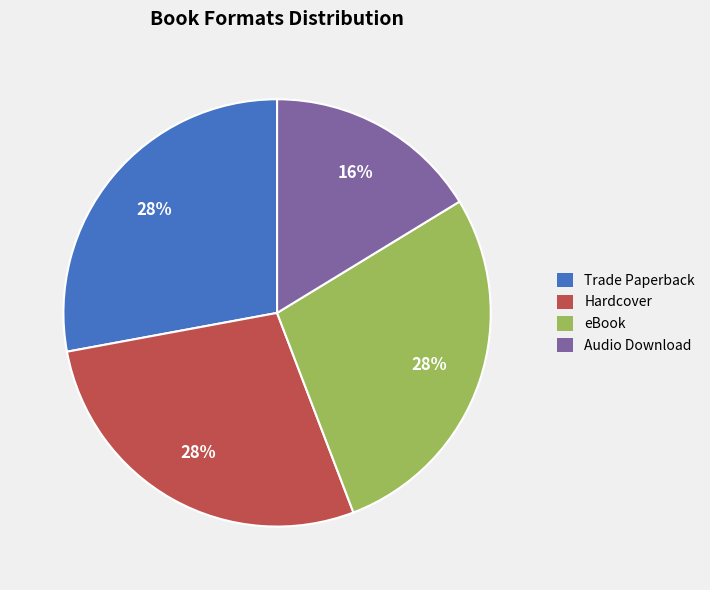

Combined, do Trade Paperback and Audio Download account for over 50%?

No